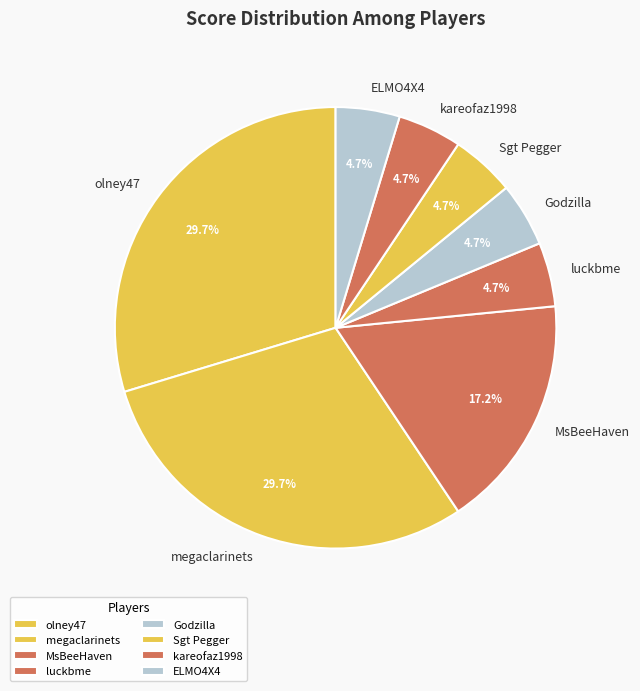

What is the ratio of the value at Sgt Pegger to the value at luckbme?

1.0